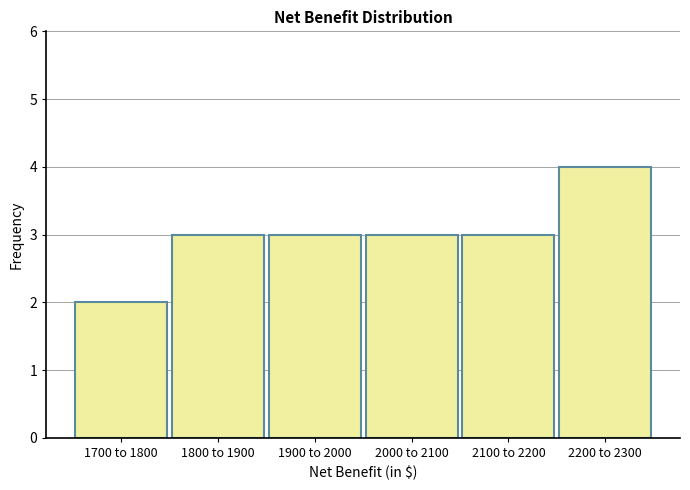

Reading left to right, list all the values displayed in this chart.

2	3	3	3	3	4